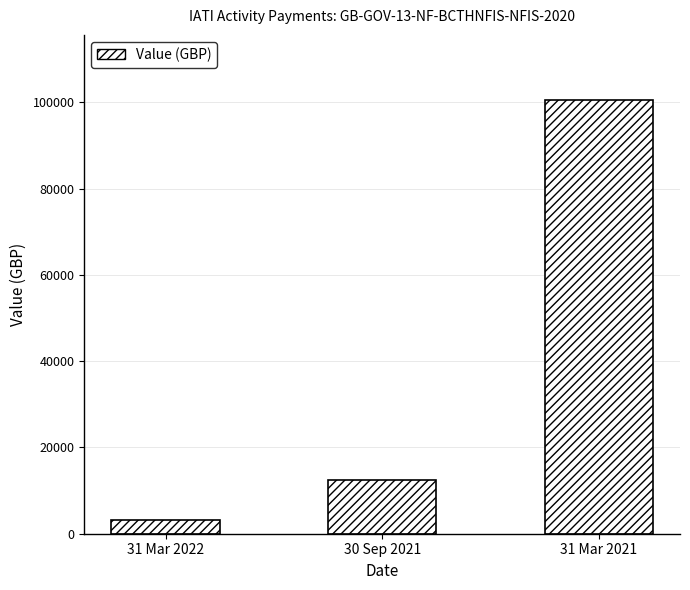

Which category has the highest value across all series?

31 Mar 2021